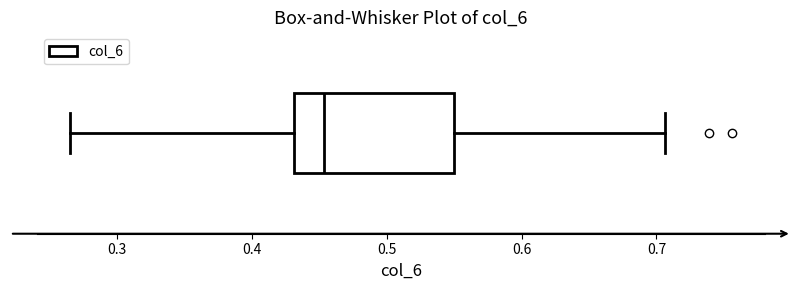

Read this box plot against the x-axis: the position of the median line, the range covered by the box, and the ends of both whiskers. The values are not printed on the chart, so give them approximately, as read against the axis.

median 0.45, box 0.43 to 0.55, whiskers 0.27 to 0.71